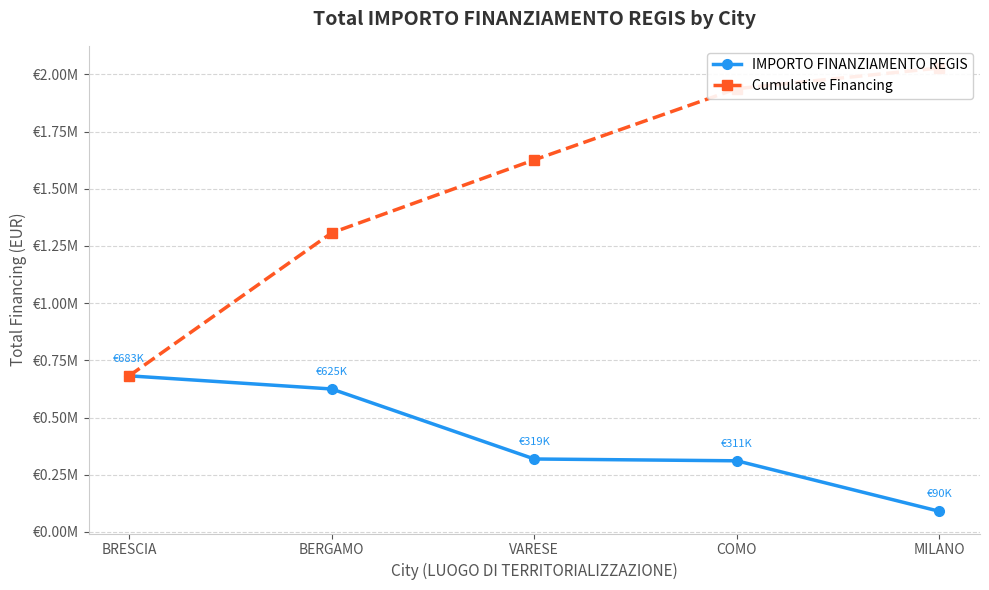

What is the label of the 2nd point from the right?

COMO